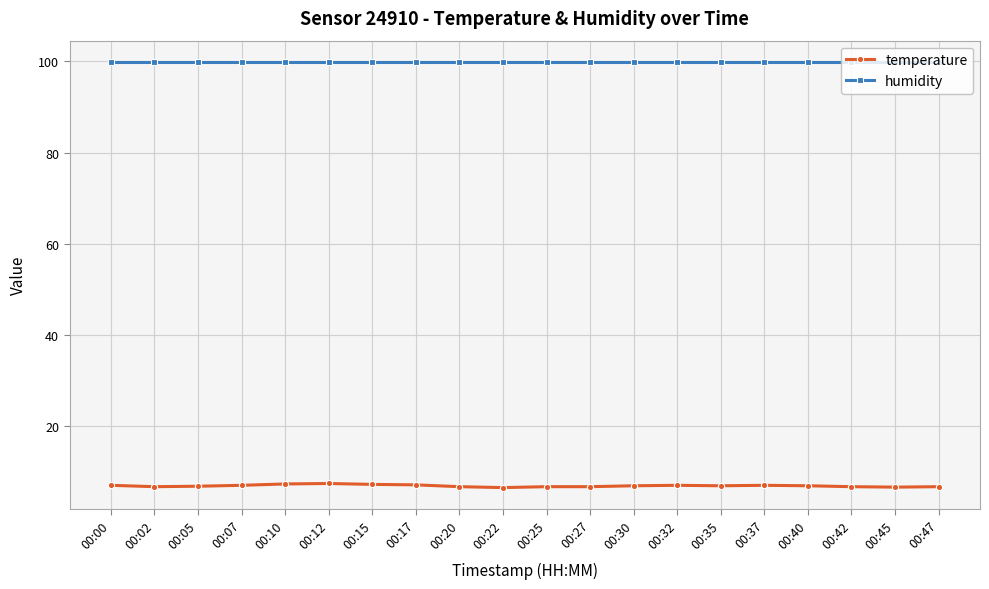

True or false: humidity and temperature cross at least once.

False